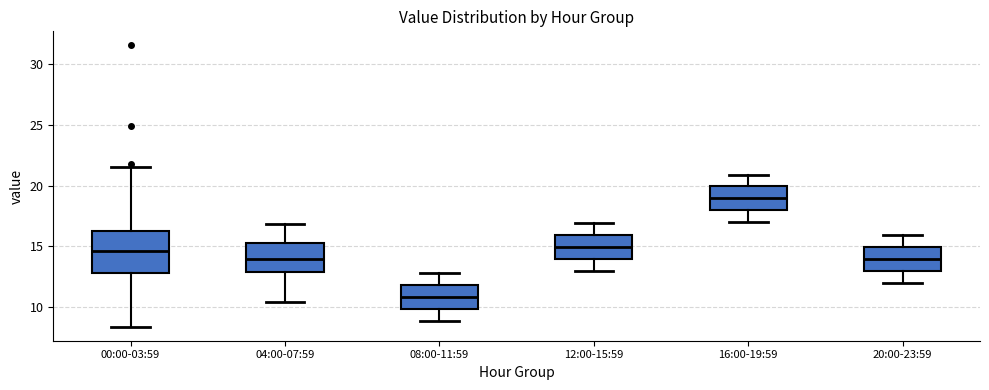

Reading left to right, transcribe this box plot: for each box, give where its median line is, the range the box spans, and where its two whiskers end, as read against the y-axis. The values are not printed on the chart, so give them approximately, as read against the axis.

00:00-03:59: median 14.5, box 13.0 to 16.5, whiskers 8.5 to 21.5
04:00-07:59: median 14.0, box 13.0 to 15.5, whiskers 10.5 to 17.0
08:00-11:59: median 11.0, box 10.0 to 12.0, whiskers 9.0 to 13.0
12:00-15:59: median 15.0, box 14.0 to 16.0, whiskers 13.0 to 17.0
16:00-19:59: median 19.0, box 18.0 to 20.0, whiskers 17.0 to 21.0
20:00-23:59: median 14.0, box 13.0 to 15.0, whiskers 12.0 to 16.0